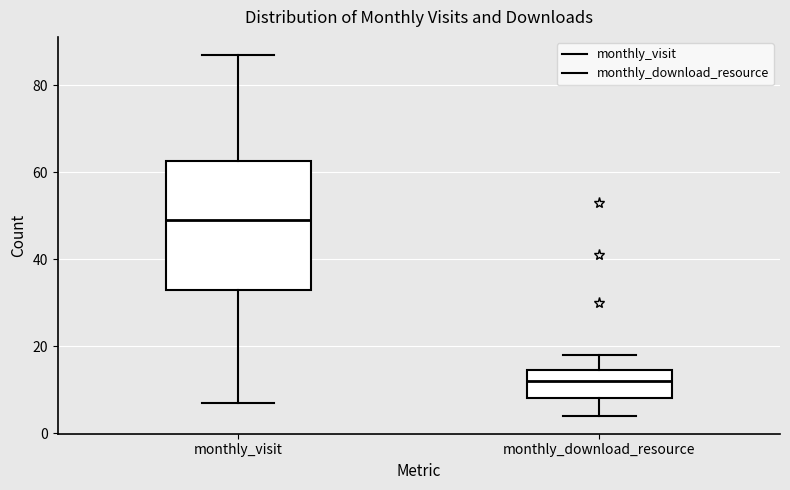

Reading left to right, transcribe this box plot: for each box, give where its median line is, the range the box spans, and where its two whiskers end, as read against the y-axis. The values are not printed on the chart, so give them approximately, as read against the axis.

monthly_visit: median 50, box 34 to 62, whiskers 8 to 88
monthly_download_resource: median 12, box 8 to 14, whiskers 4 to 18